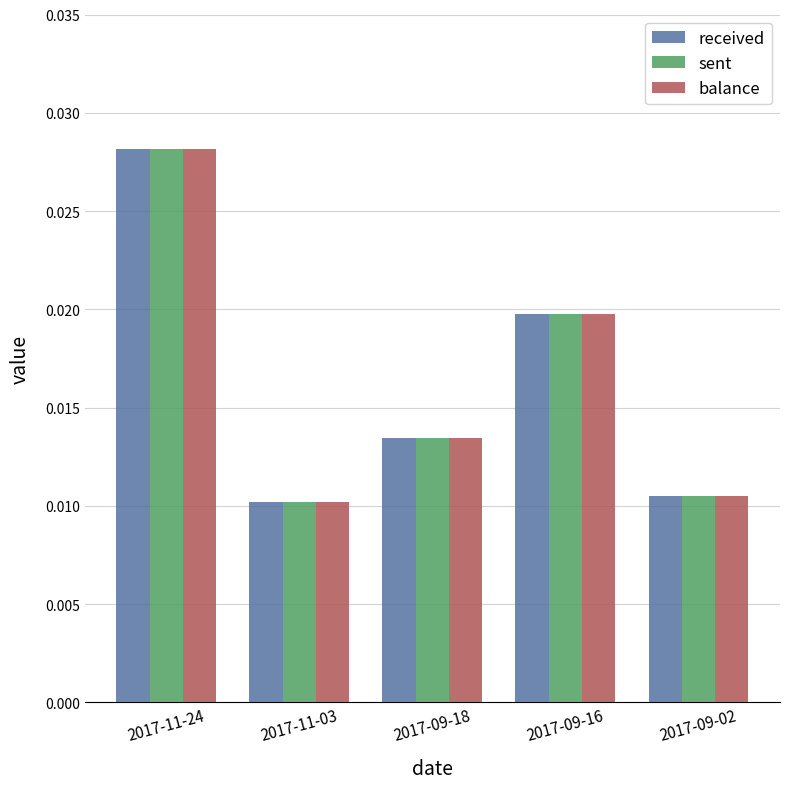

How many distinct data groups are displayed?

3